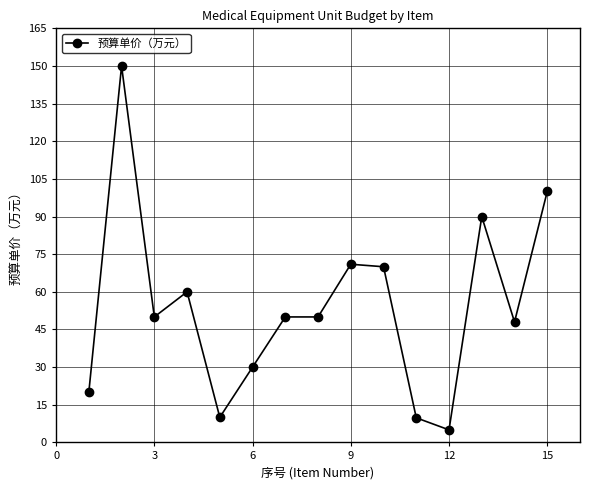

True or false: there are more than 2 points higher than both neighbors.

True